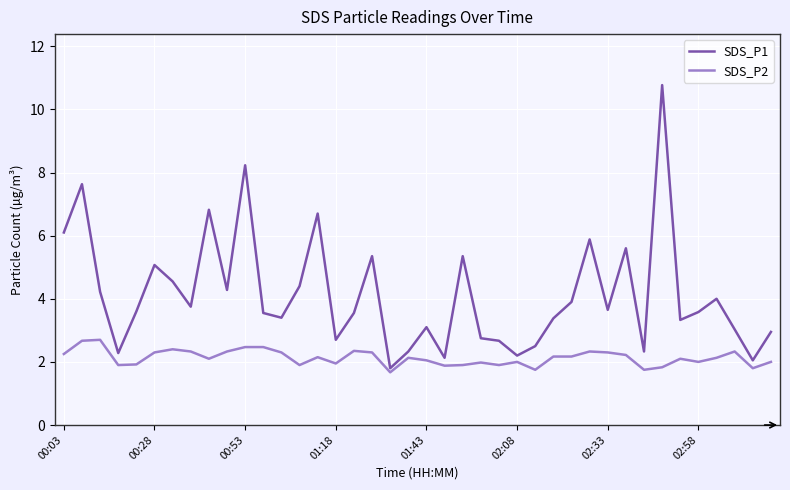

Which series has the widest spread of values?

SDS_P1